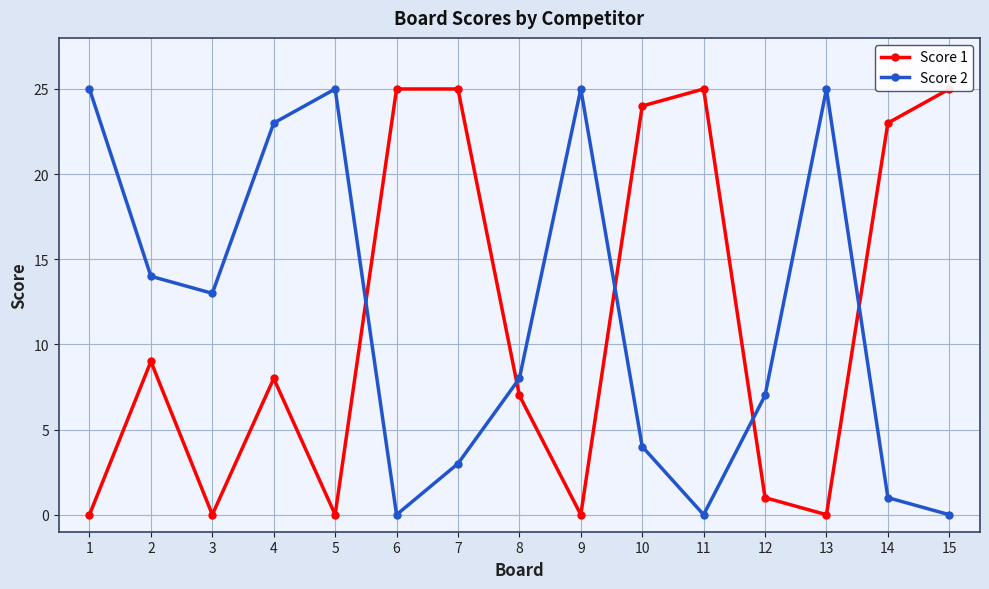

Where does the Score 2 series first go above 8?

1